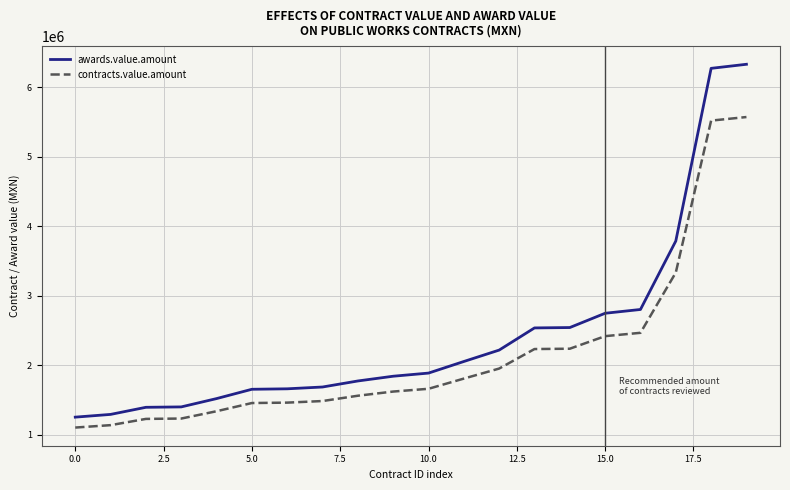

Which series has the widest spread of values?

awards.value.amount